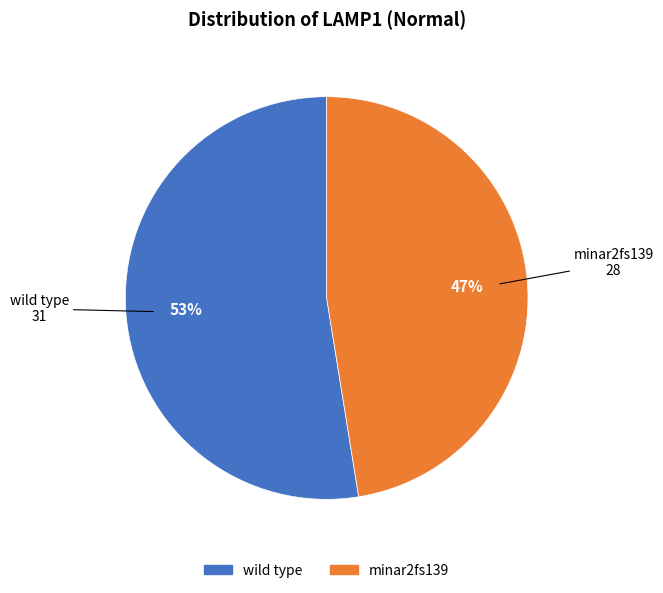

Between wild type and minar2fs139, which is larger?

wild type